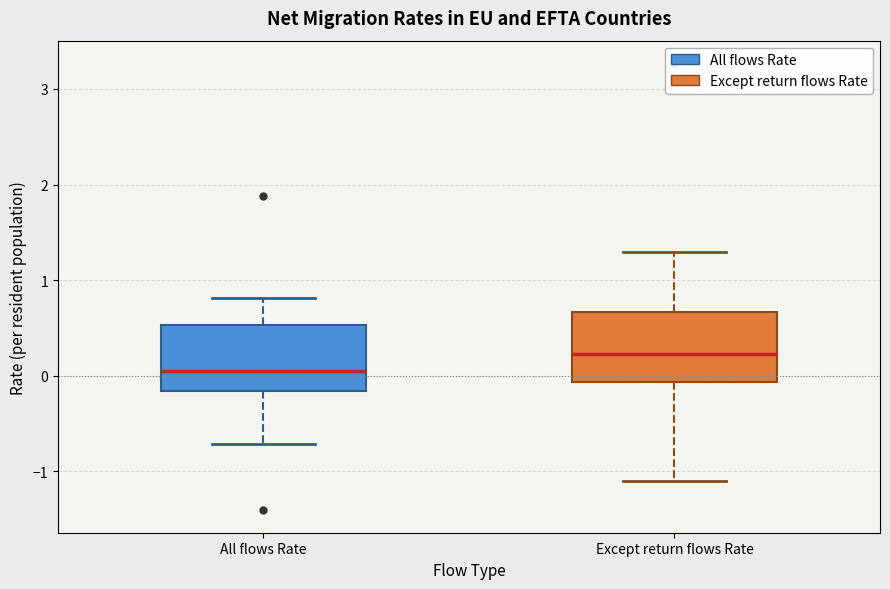

Which box has the highest median line?

Except return flows Rate